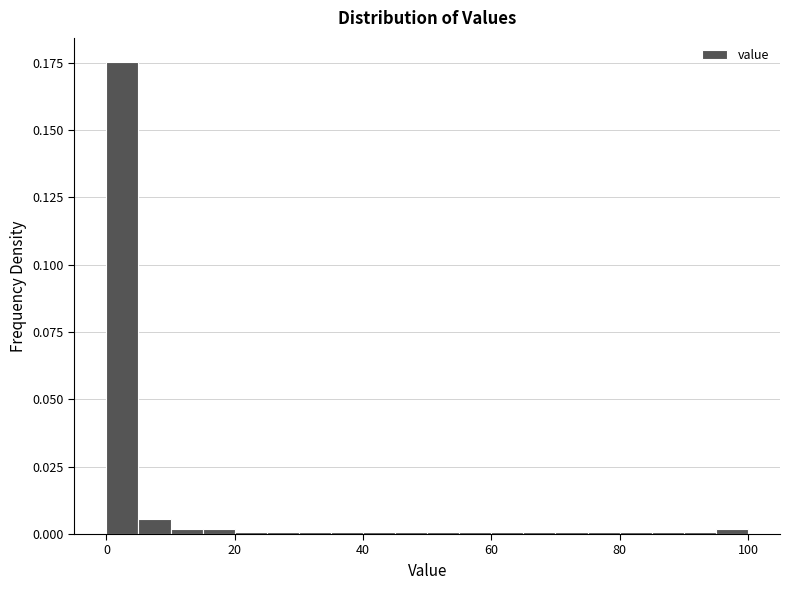

Around what value on the x-axis is the tallest bar? Give the approximate position of its centre, as read against the axis.

2